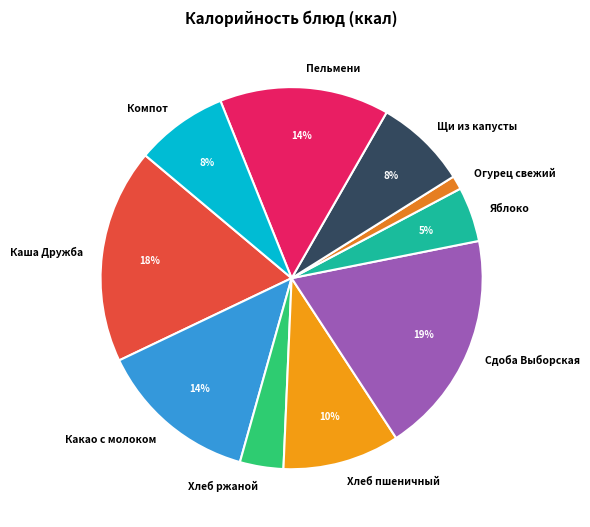

Is it true that Щи из капусты is 1% of the pie?

False